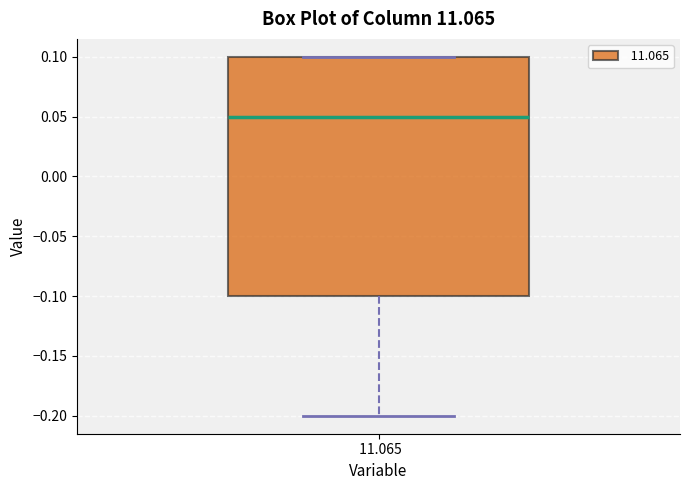

Read this box plot against the y-axis: the position of the median line, the range covered by the box, and the ends of both whiskers. The values are not printed on the chart, so give them approximately, as read against the axis.

median 0.05, box -0.10 to 0.10, whiskers -0.20 to 0.10